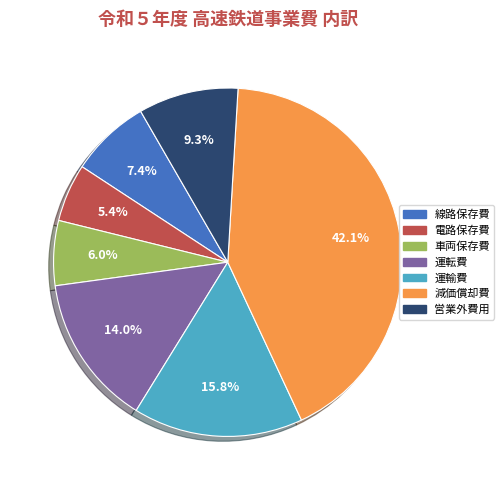

What is the smallest slice in the pie chart?

電路保存費